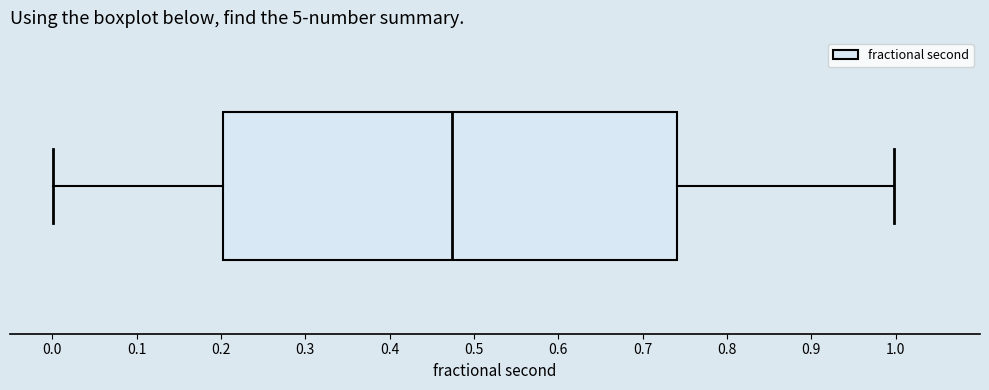

Transcribe this box plot: give where the median line is, the range the box spans, and where the two whiskers end, as read against the x-axis. The values are not printed on the chart, so give them approximately, as read against the axis.

median 0.47, box 0.20 to 0.74, whiskers 0.00 to 1.00